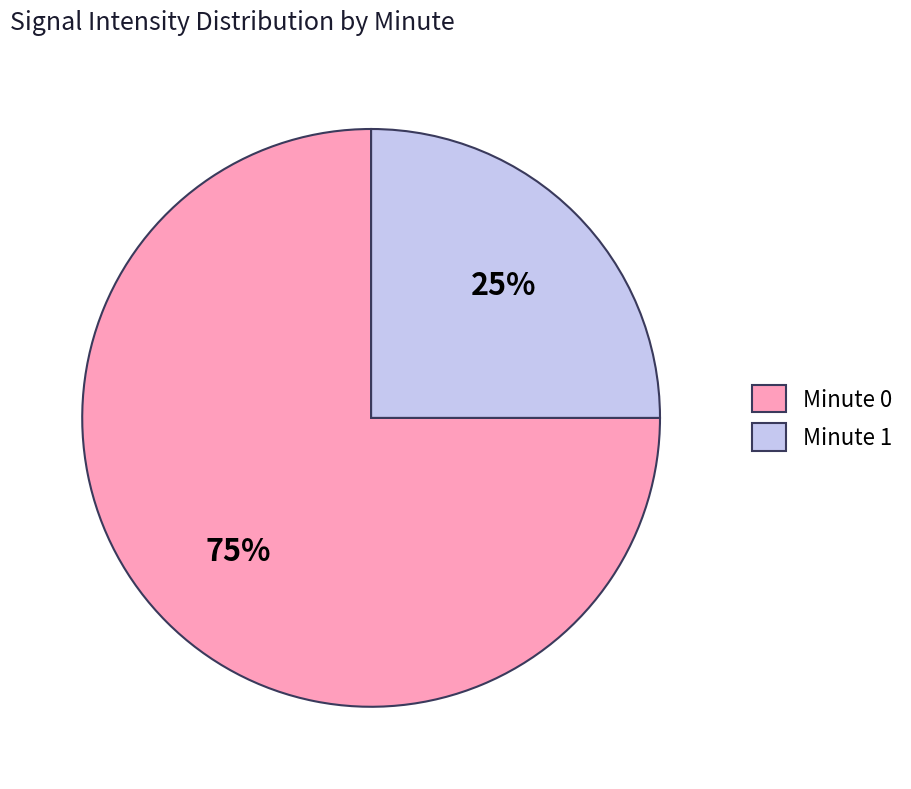

Rank the categories by value from lowest to highest.

Minute 1, Minute 0